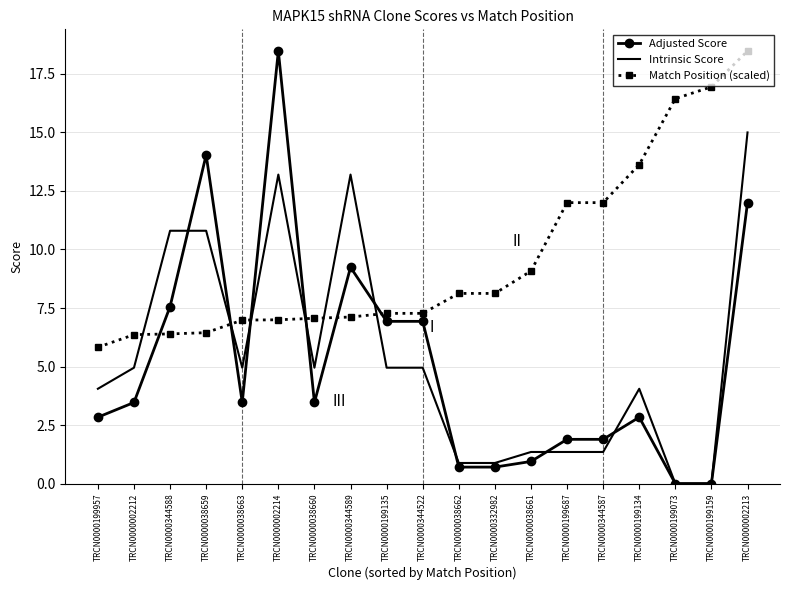

What is the total value across all series at TRCN0000199159?

16.9